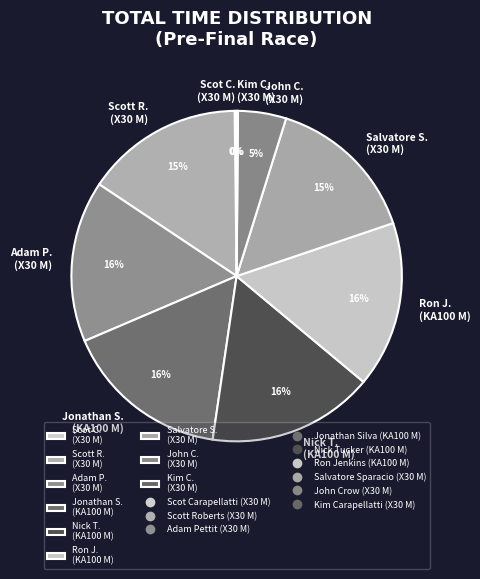

Is the sum of Nick T. (KA100 M) and Adam P. (X30 M) greater than half?

No